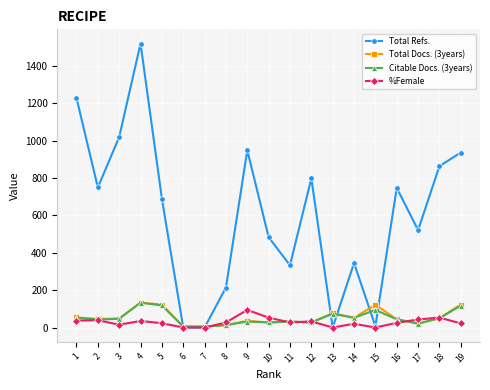

What is the highest value of the %Female series?

94